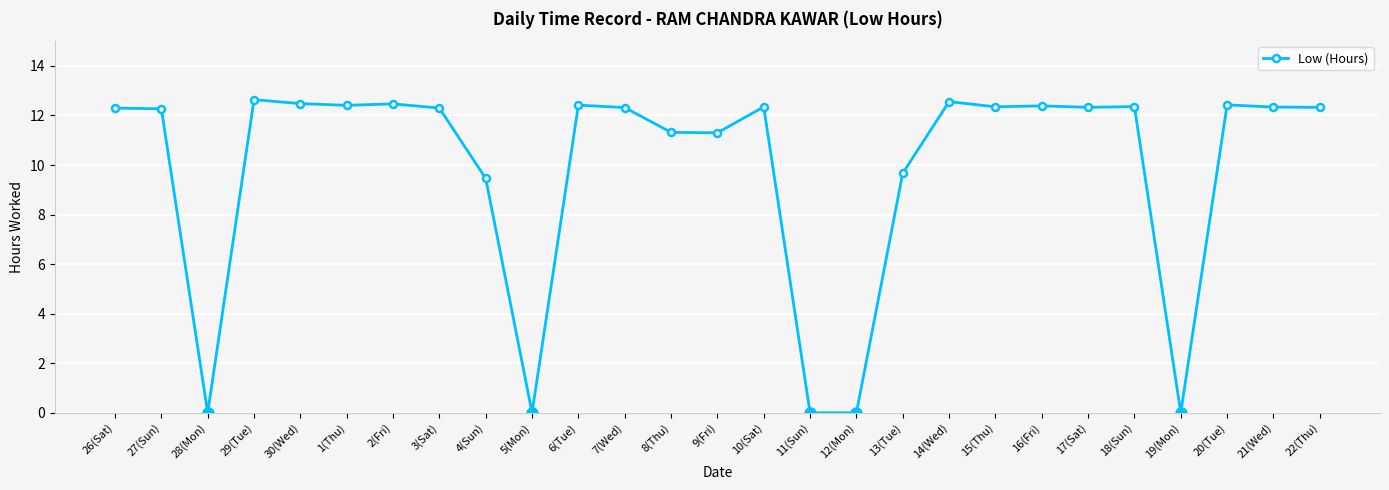

True or false: the data shows 12.4 at 20(Tue).

True